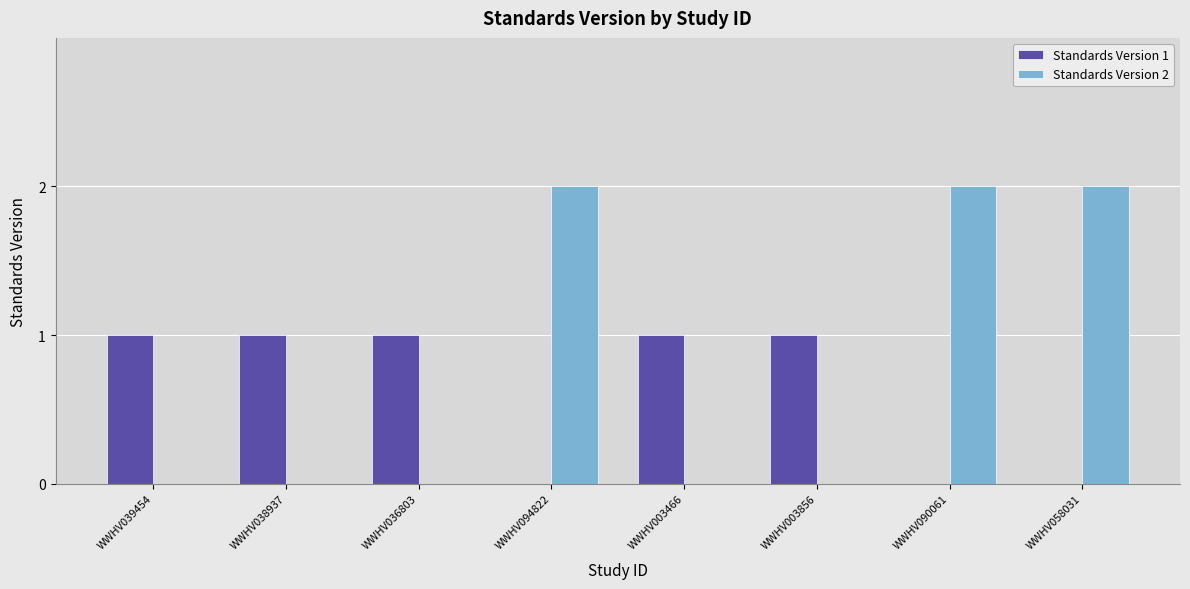

Which series has the largest total across all categories?

Standards Version 2